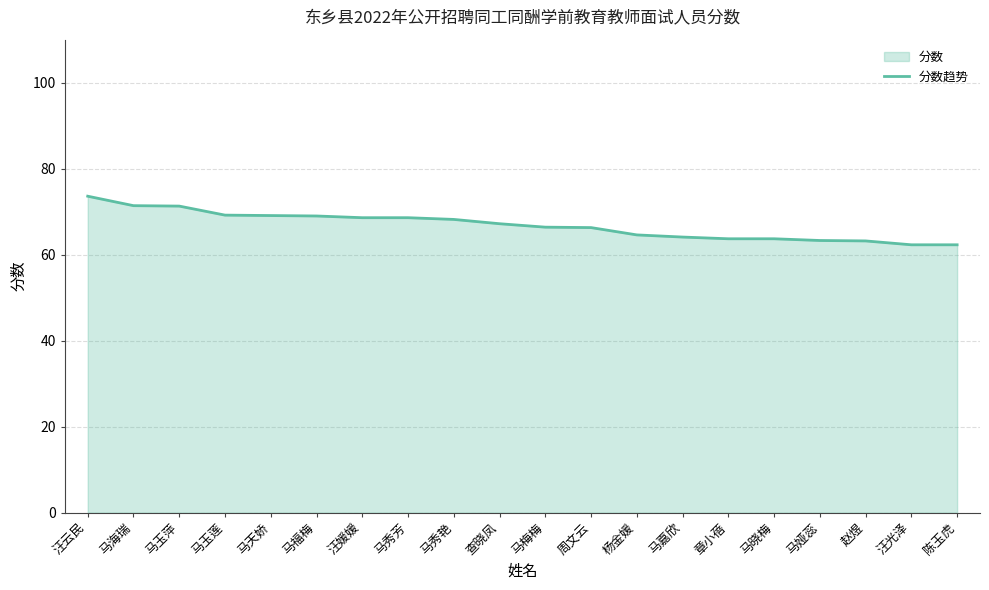

What is the value of the 8th point from the left?

68.6